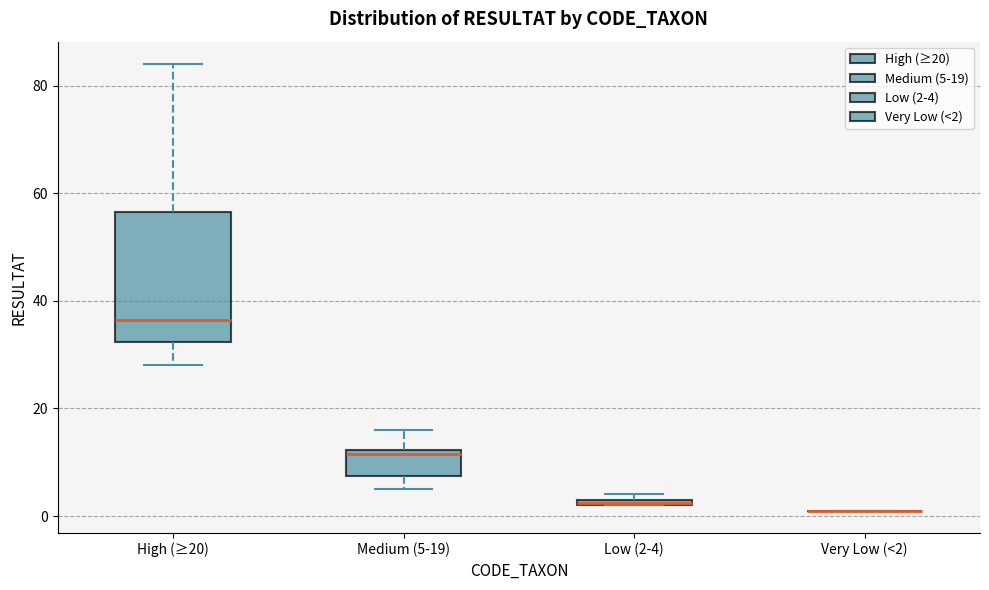

Comparing the boxes themselves (not the whiskers), which one is the tallest?

High (≥20)